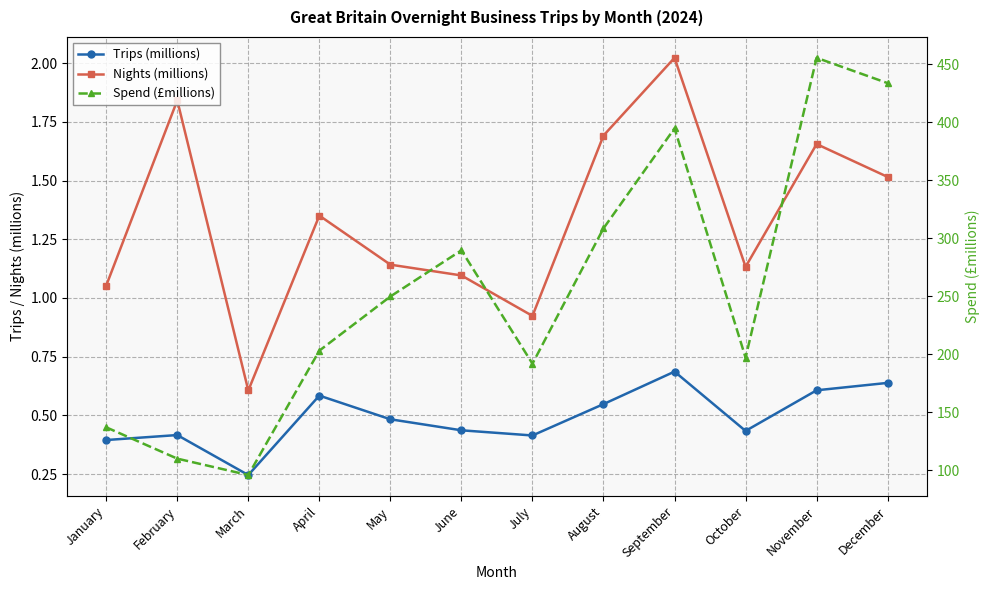

True or false: Spend (£millions) has more than 1 points higher than both neighbors.

True